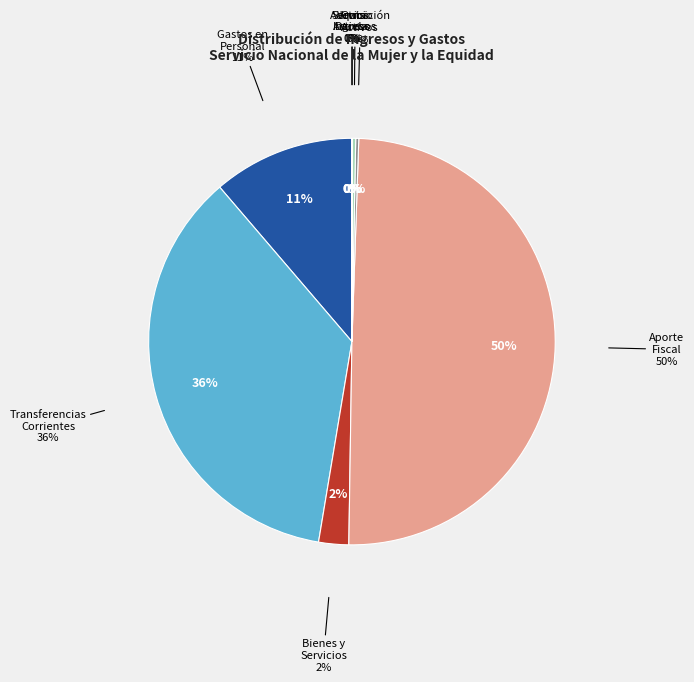

True or false: BIENES Y SERVICIOS DE CONSUMO accounts for 2% of the total.

True